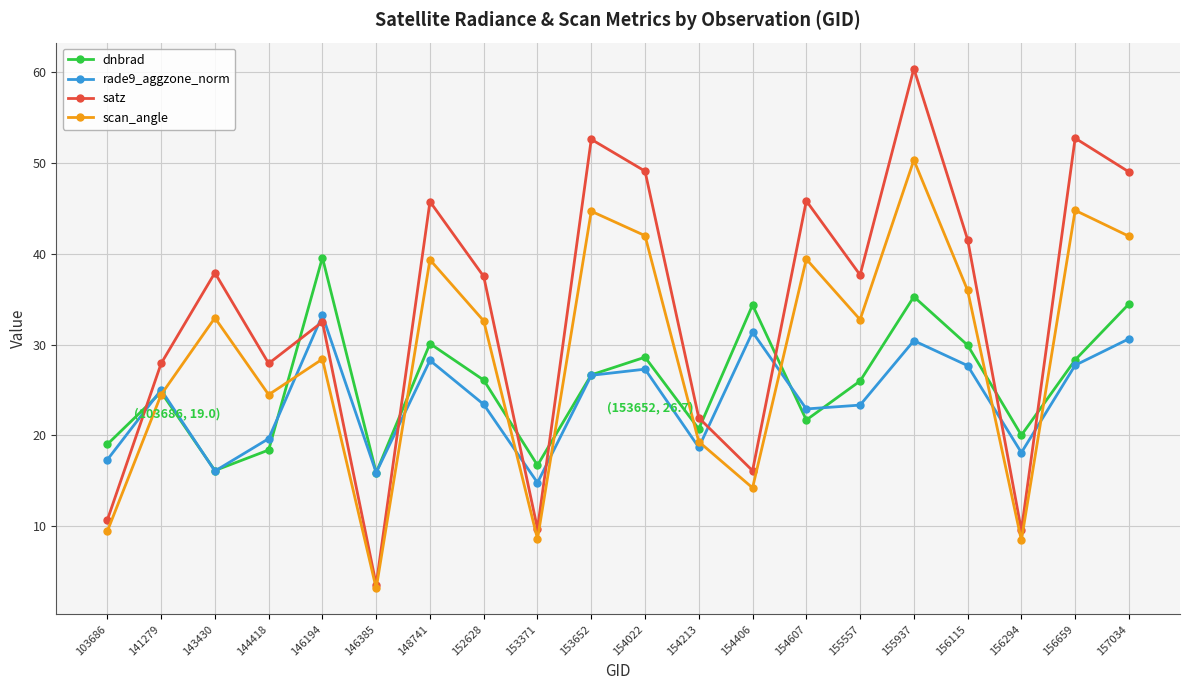

Does the chart display data point markers on the line(s)?

Yes